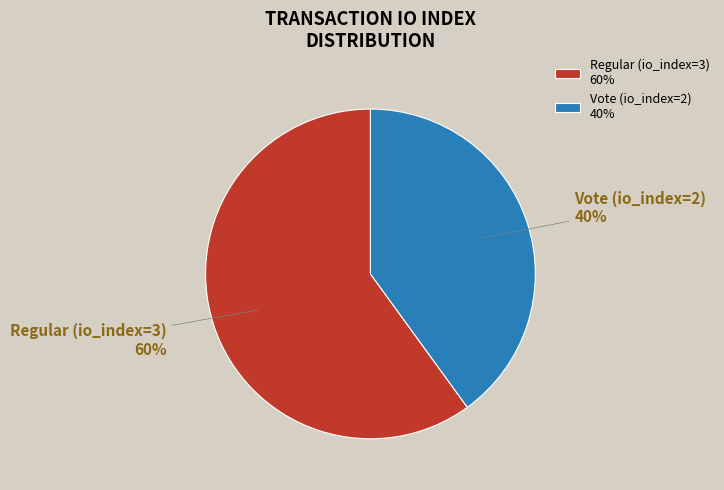

Is it true that Vote (io_index=2) is 49% of the pie?

False